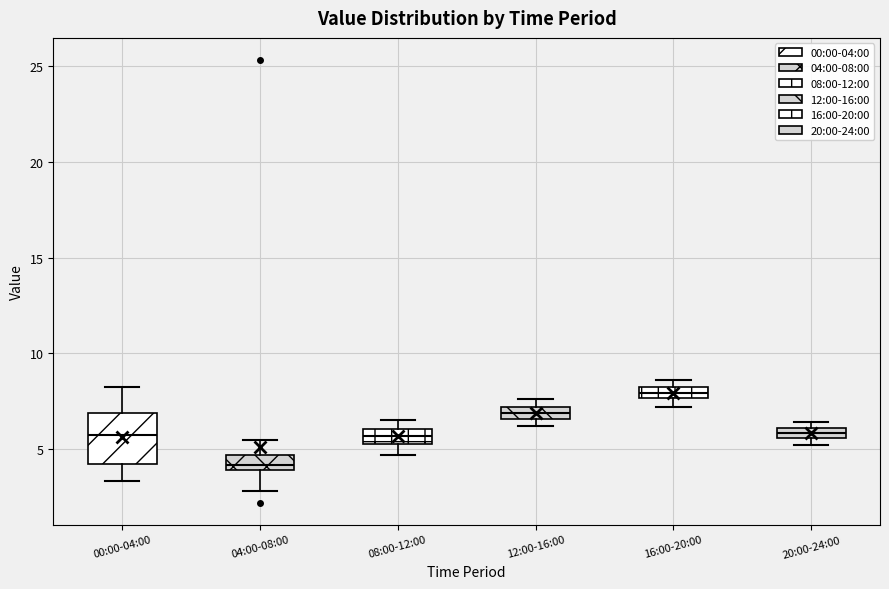

Which box is the tallest, from its lower edge to its upper edge?

00:00-04:00